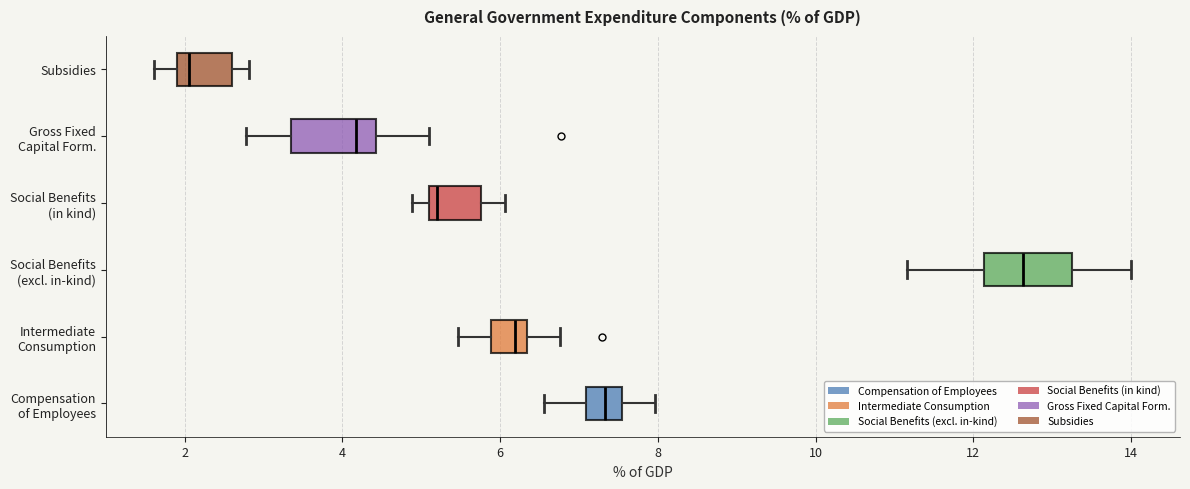

Which box has the furthest to the right median line?

Social Benefits (excl. in-kind)